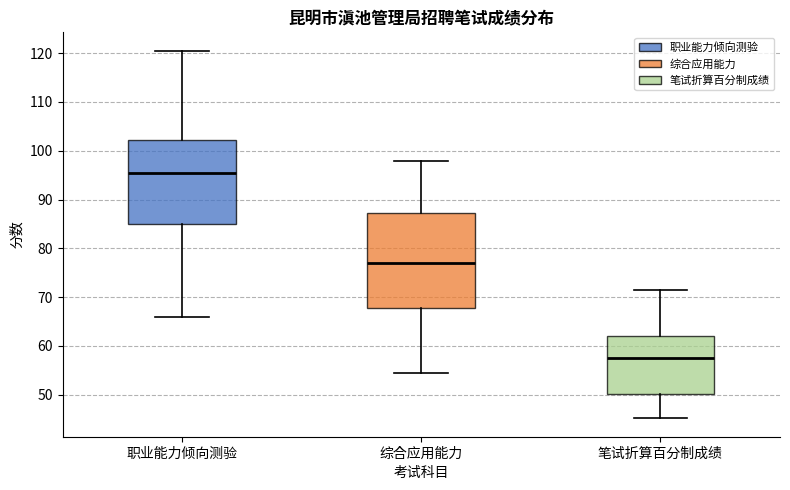

Reading left to right, read every box against the y-axis: the position of its median line, the range the box covers, and the ends of its whiskers. The values are not printed on the chart, so give them approximately, as read against the axis.

职业能力倾向测验: median 96, box 85 to 102, whiskers 66 to 121
综合应用能力: median 77, box 68 to 87, whiskers 55 to 98
笔试折算百分制成绩: median 58, box 50 to 62, whiskers 45 to 72